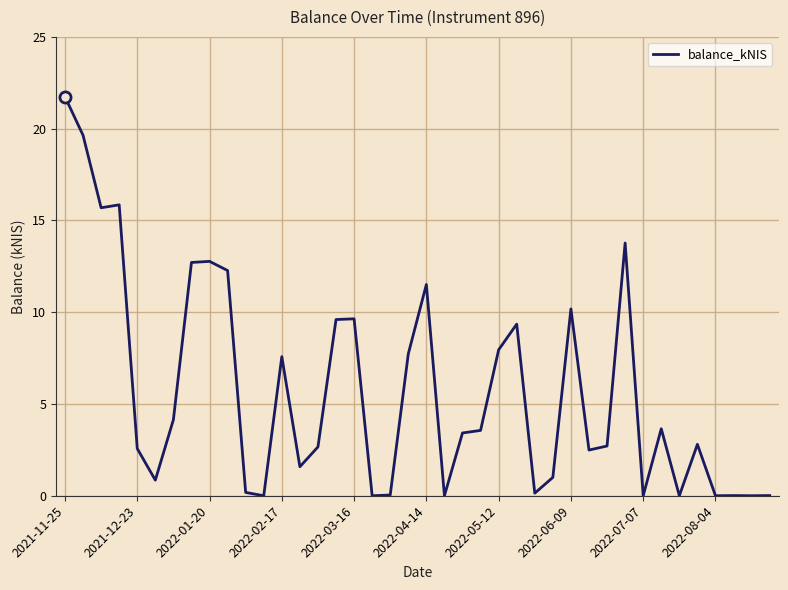

What is the maximum value shown in the chart?

21.7